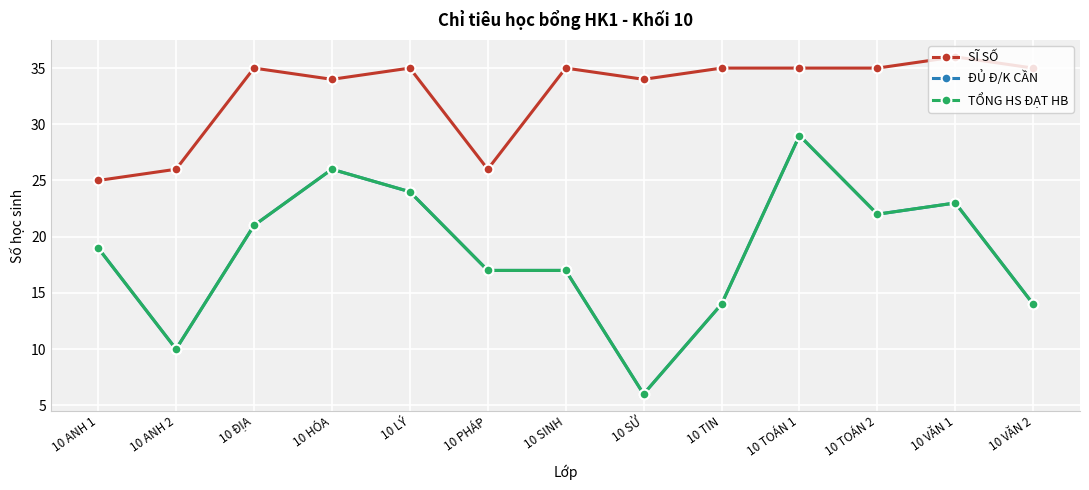

Is this an area chart (filled region under the line)?

No